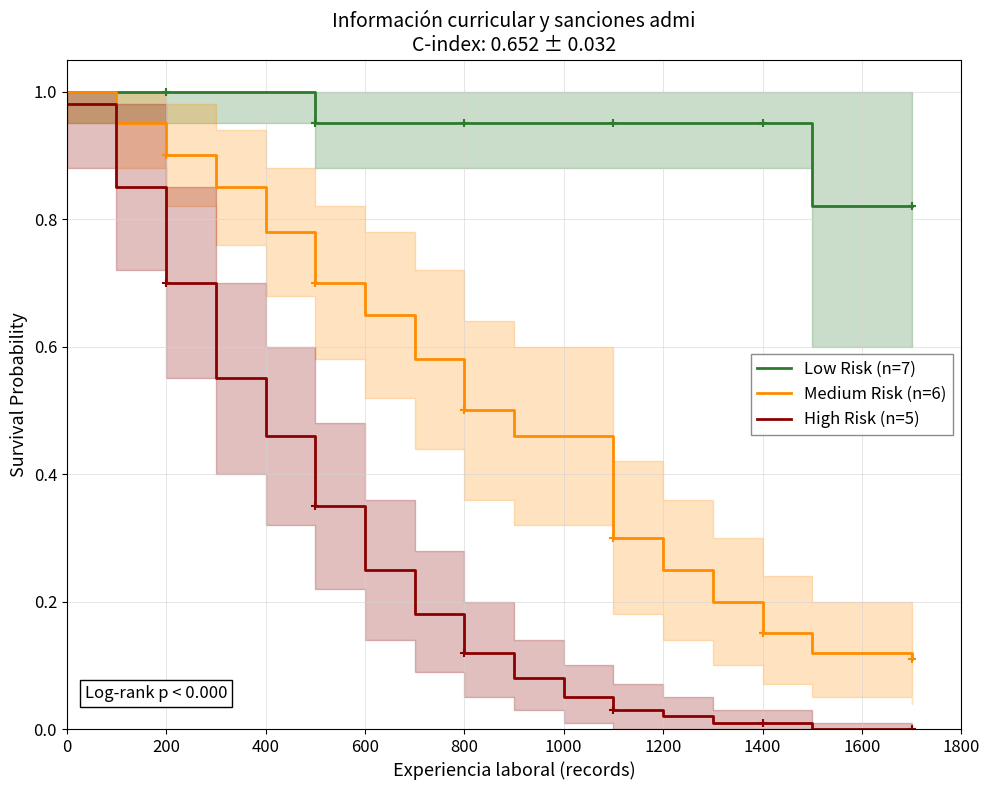

True or false: Medium Risk (n=6) and High Risk (n=5) intersect in this chart.

False